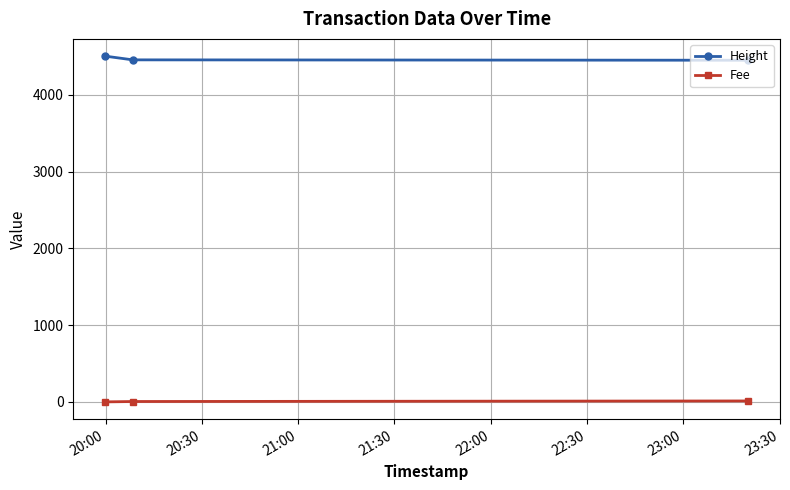

What is the average value of the Fee series?

5.7